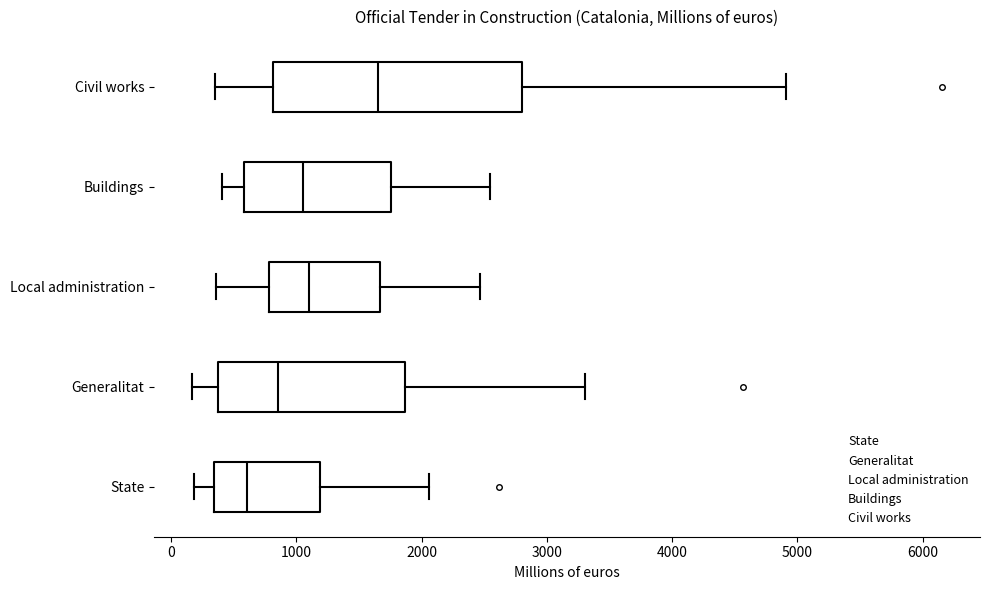

Where does the right whisker of the box for State end on the x-axis? The values are not printed on the chart, so give them approximately, as read against the axis.

2100